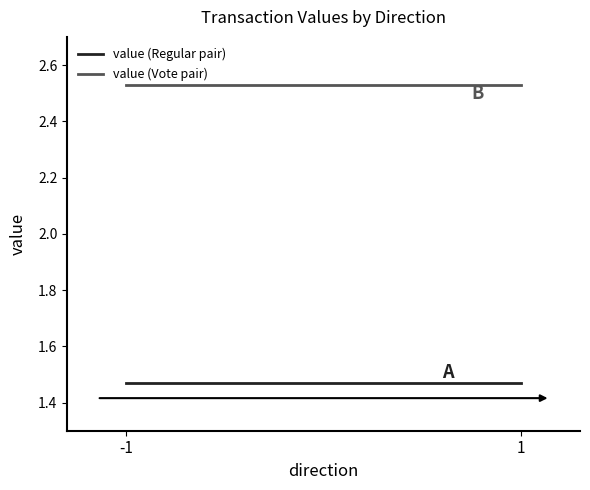

Which series has the widest spread of values?

value (Regular pair)